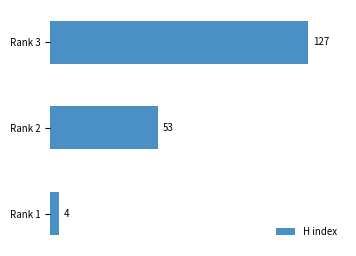

What is the average value?

61